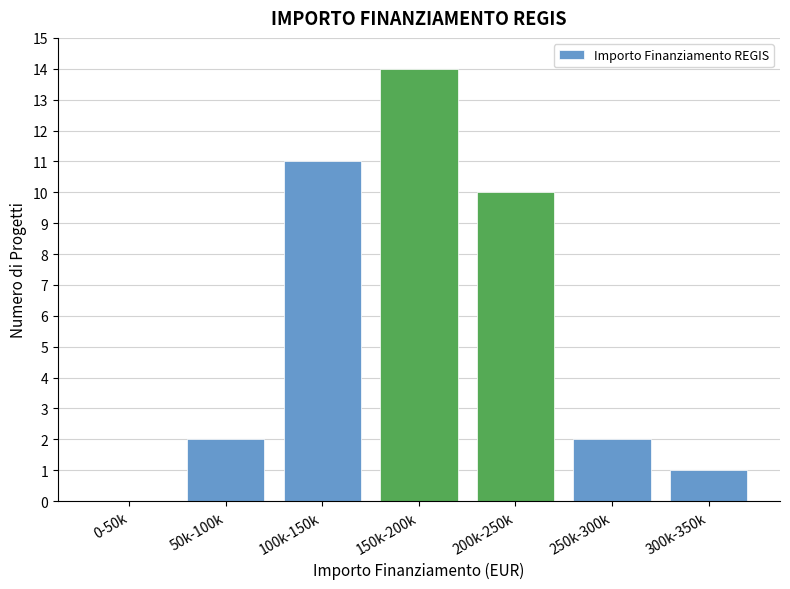

Reading left to right, extract all data points from this chart.

0-50k=0	50k-100k=2	100k-150k=11	150k-200k=14	200k-250k=10	250k-300k=2	300k-350k=1